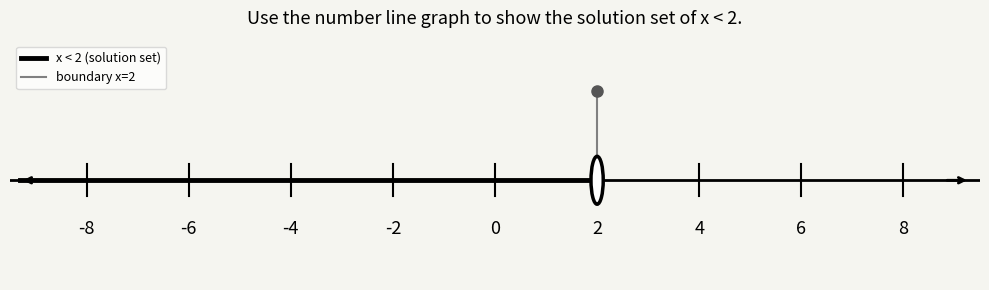

List the series in order of their peak value, highest first.

boundary x=2, x < 2 (solution set)